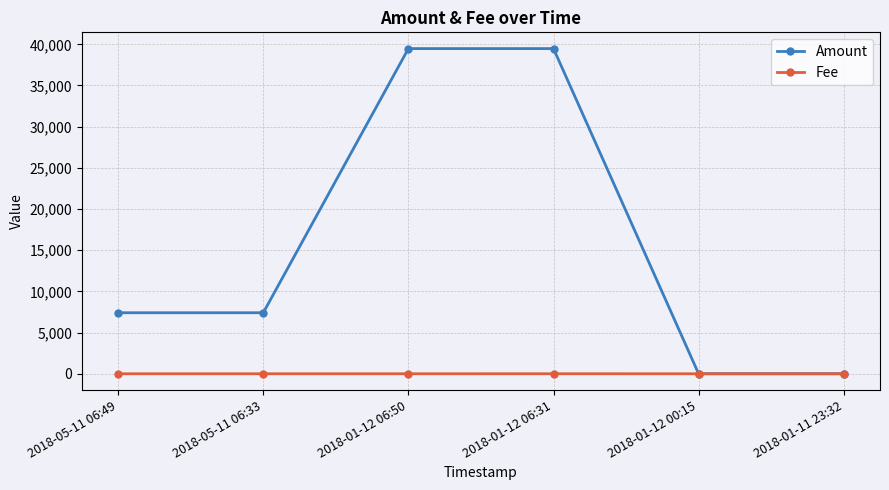

List the series in order of their overall mean, highest first.

Amount, Fee